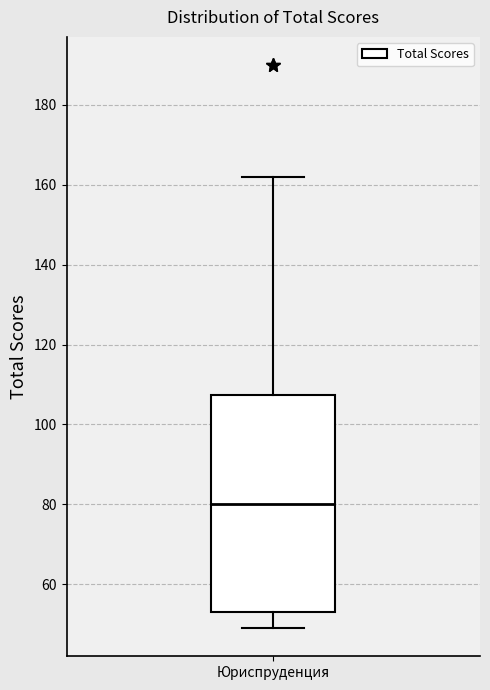

Transcribe this box plot: give where the median line is, the range the box spans, and where the two whiskers end, as read against the y-axis. The values are not printed on the chart, so give them approximately, as read against the axis.

median 80, box 54 to 108, whiskers 50 to 162